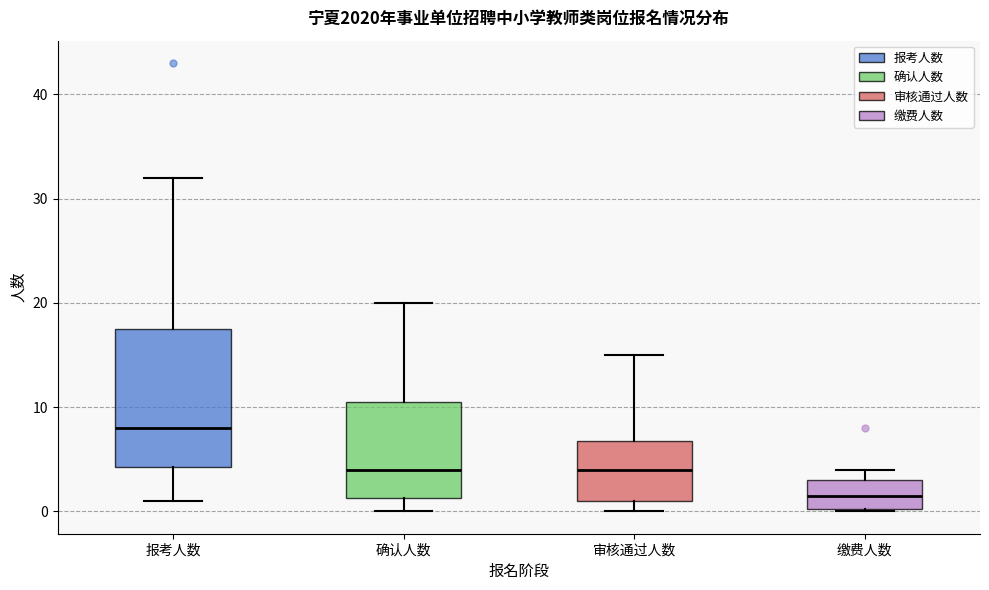

Reading left to right, read every box against the y-axis: the position of its median line, the range the box covers, and the ends of its whiskers. The values are not printed on the chart, so give them approximately, as read against the axis.

报考人数: median 8, box 4 to 18, whiskers 1 to 32
确认人数: median 4, box 1 to 11, whiskers 0 to 20
审核通过人数: median 4, box 1 to 7, whiskers 0 to 15
缴费人数: median 2, box 0 to 3, whiskers 0 to 4